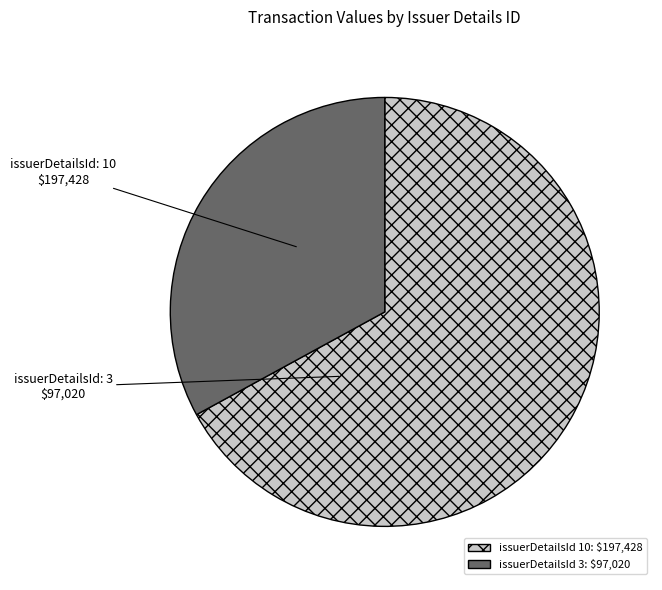

Is there a majority slice in this chart?

Yes